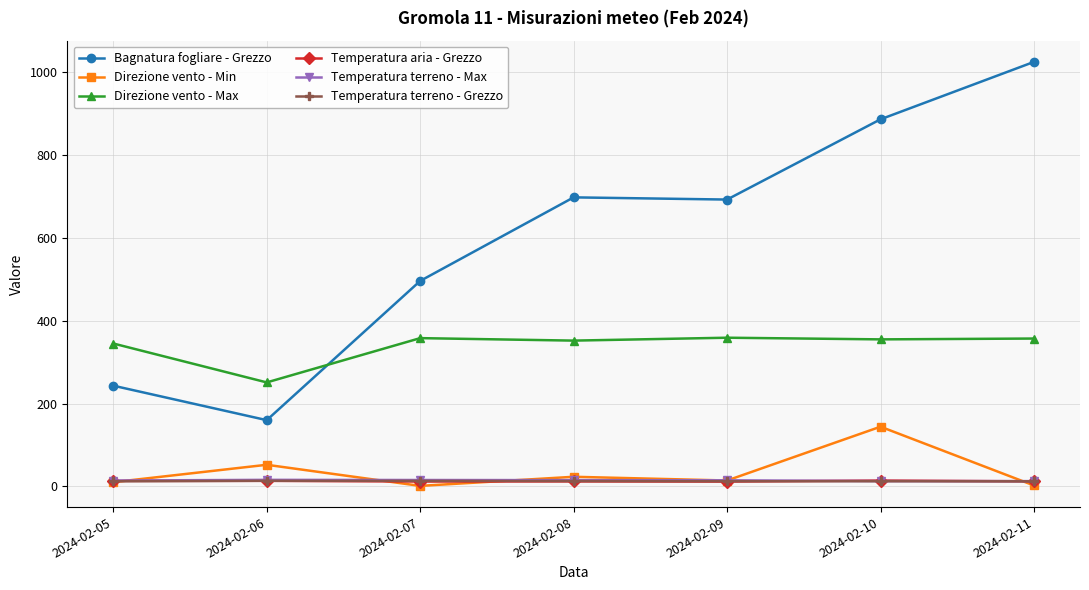

Is this an area chart (filled region under the line)?

No